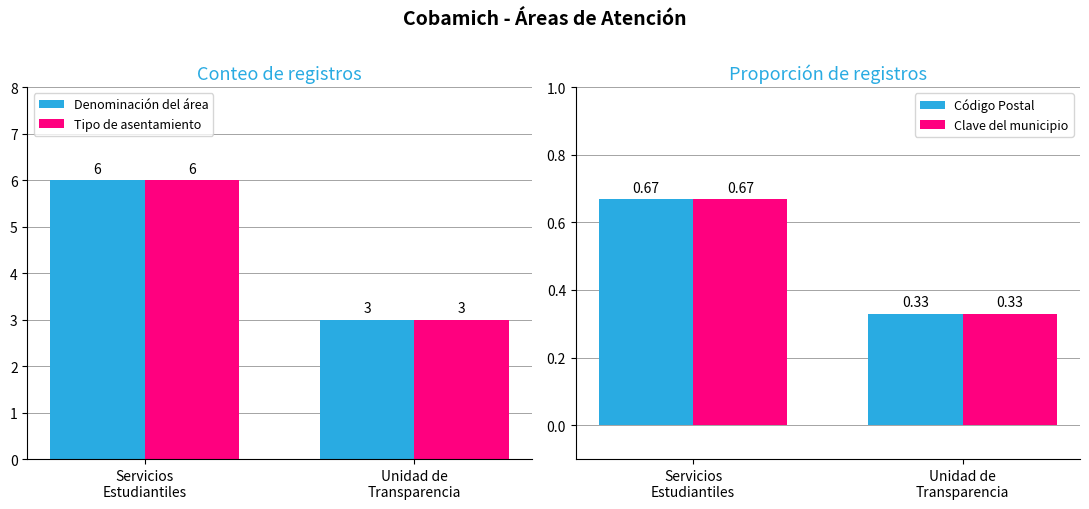

What is the sum of all Código Postal values?

1.0